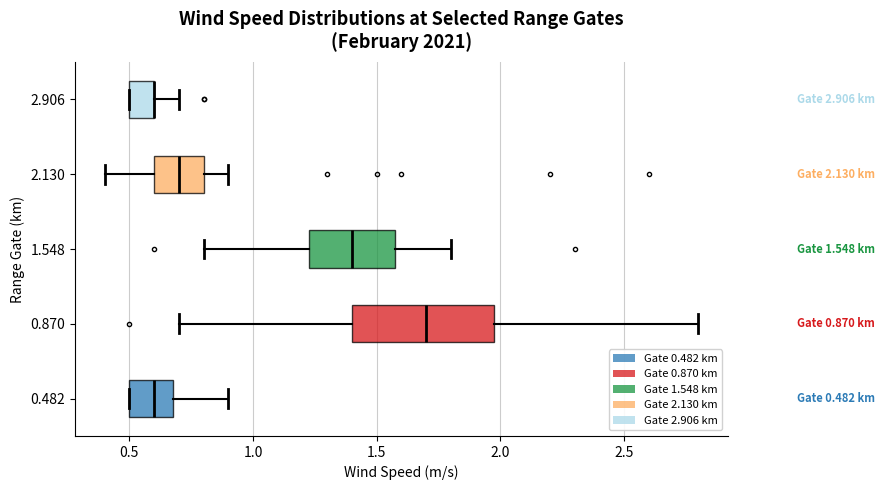

Which box is the widest, from its left edge to its right edge?

0.870